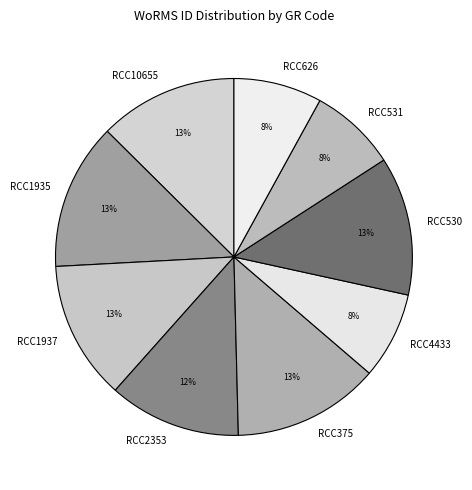

Is it true that RCC626 is 17% of the pie?

False